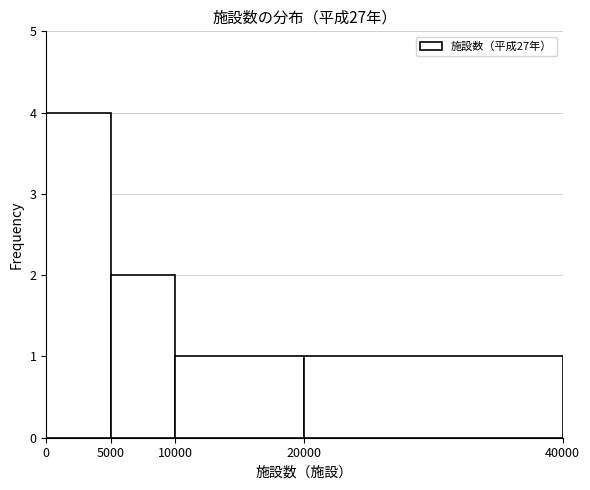

Which range on the x-axis has the tallest bar?

0 to 5000